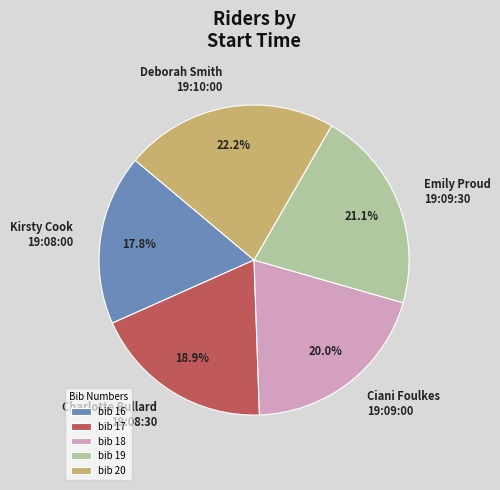

Combined, do Emily Proud 19:09:30 and Kirsty Cook 19:08:00 account for over 50%?

No